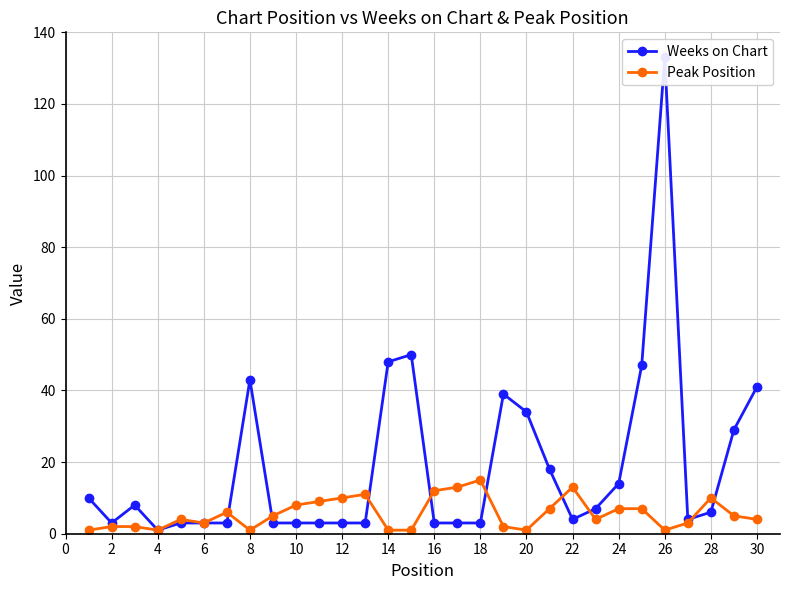

The value of Peak Position at 24 is 15. True or false?

False